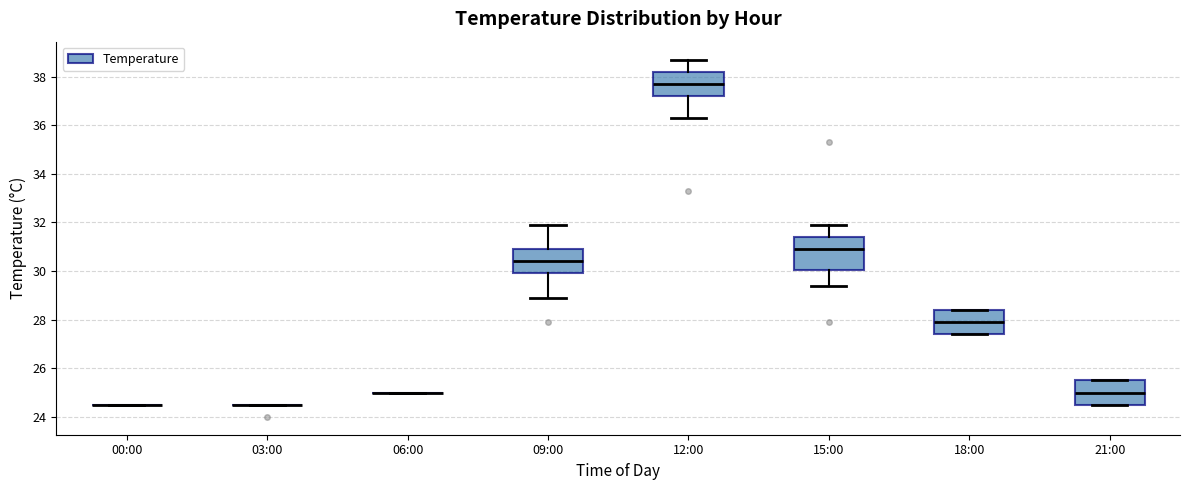

Where does the median line of the box for 12:00 sit on the y-axis? The values are not printed on the chart, so give them approximately, as read against the axis.

37.8